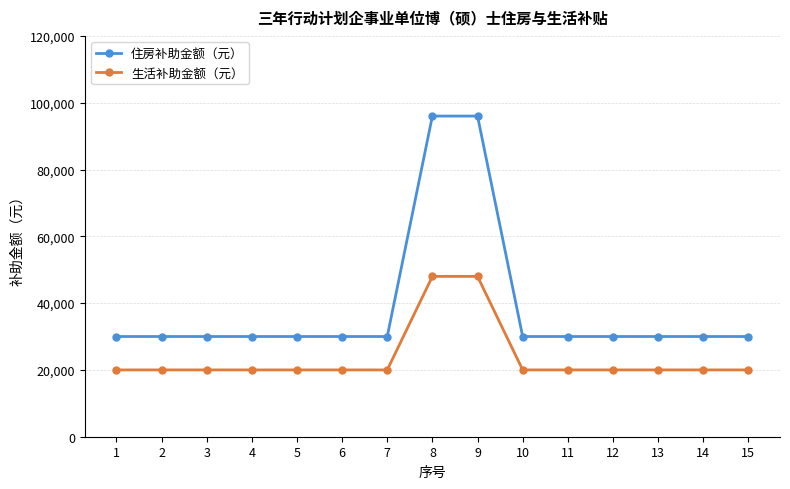

Reading left to right, what are all the values shown in this chart?

住房补助金额（元）: 1=30000	2=30000	3=30000	4=30000	5=30000	6=30000	7=30000	8=96000	9=96000	10=30000	11=30000	12=30000	13=30000	14=30000	15=30000
生活补助金额（元）: 1=20000	2=20000	3=20000	4=20000	5=20000	6=20000	7=20000	8=48000	9=48000	10=20000	11=20000	12=20000	13=20000	14=20000	15=20000